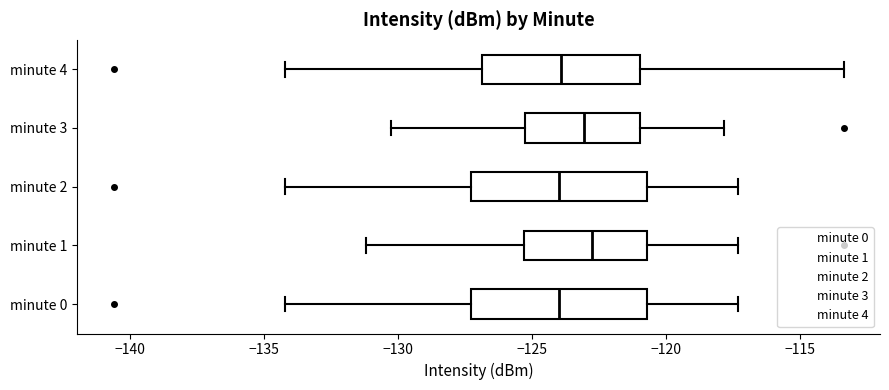

Reading bottom to top, read every box against the x-axis: the position of its median line, the range the box covers, and the ends of its whiskers. The values are not printed on the chart, so give them approximately, as read against the axis.

minute 0: median -124.0, box -127.5 to -120.5, whiskers -134.0 to -117.5
minute 1: median -123.0, box -125.5 to -120.5, whiskers -131.0 to -117.5
minute 2: median -124.0, box -127.5 to -120.5, whiskers -134.0 to -117.5
minute 3: median -123.0, box -125.5 to -121.0, whiskers -130.0 to -118.0
minute 4: median -124.0, box -127.0 to -121.0, whiskers -134.0 to -113.5